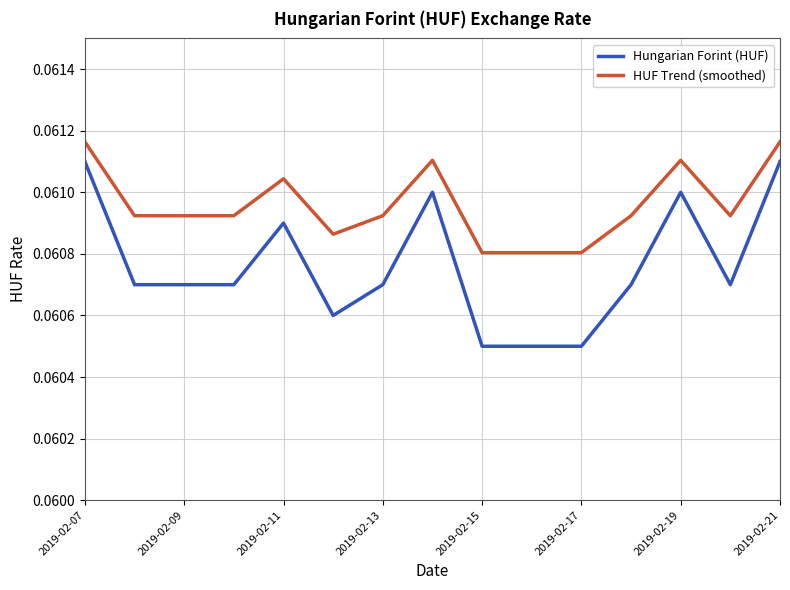

List the series in order of their overall mean, lowest first.

Hungarian Forint (HUF), HUF Trend (smoothed)